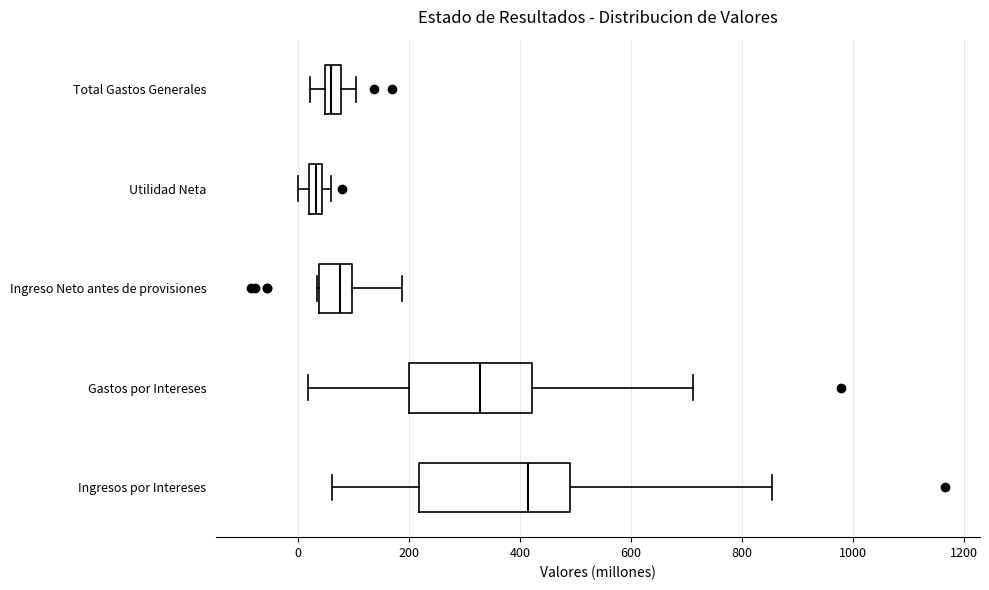

Which box is the widest, from its left edge to its right edge?

Ingresos por Intereses